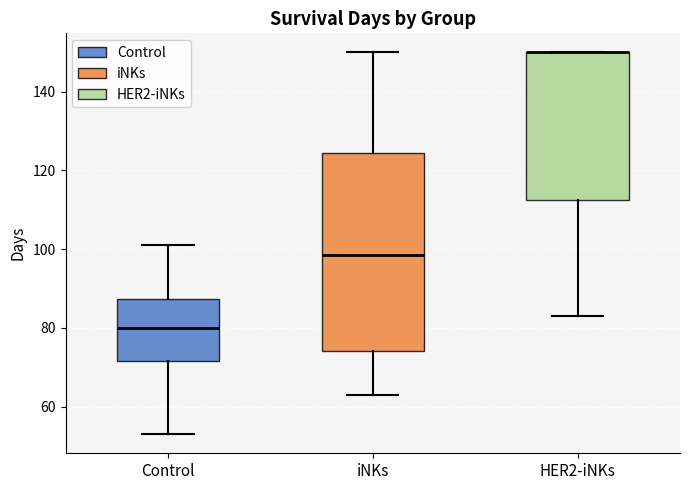

Where is the lower edge of the box for HER2-iNKs on the y-axis? The values are not printed on the chart, so give them approximately, as read against the axis.

112